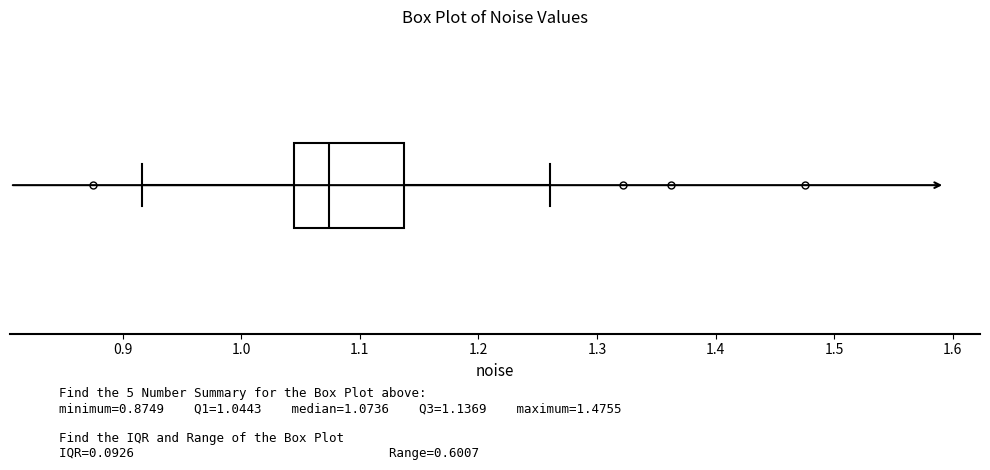

Read this box plot against the x-axis: the position of the median line, the range covered by the box, and the ends of both whiskers. The values are not printed on the chart, so give them approximately, as read against the axis.

median 1.07, box 1.04 to 1.14, whiskers 0.92 to 1.26